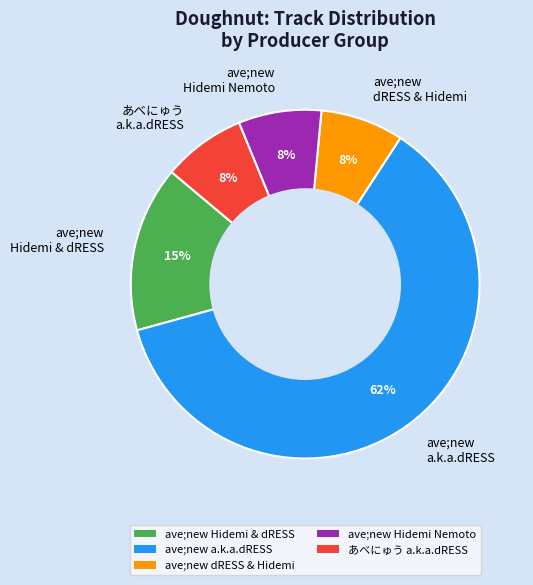

How many slices are in this pie chart?

5